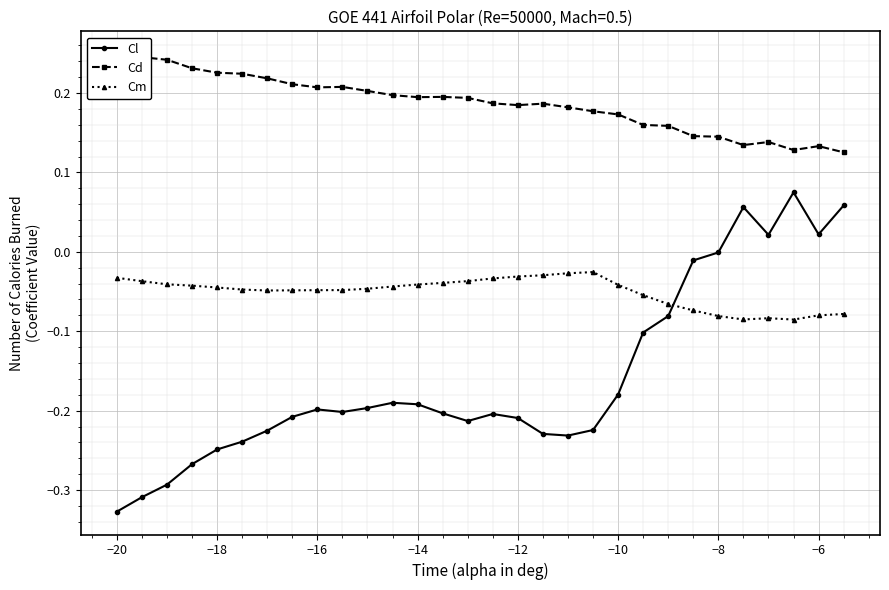

How many lines are shown in the chart?

3